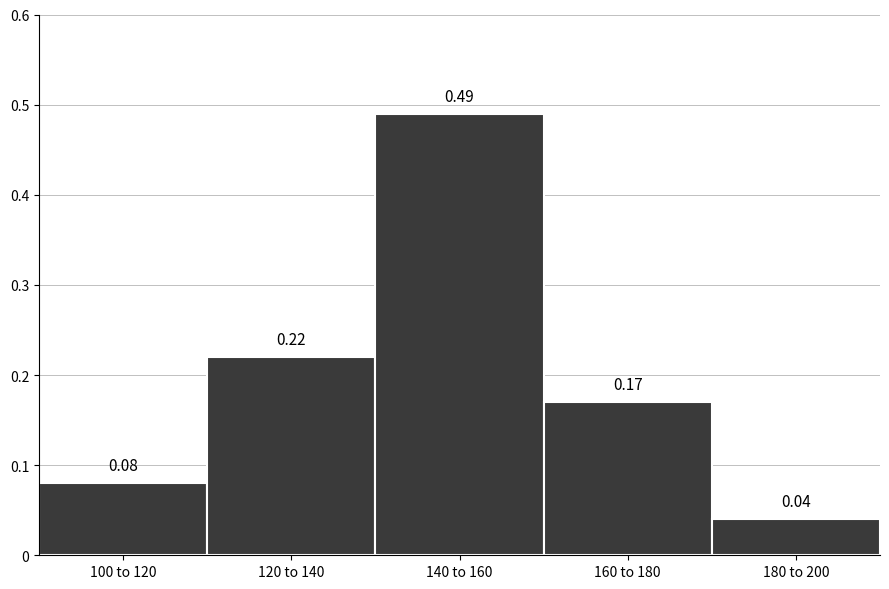

Rank the categories by value from lowest to highest.

180 to 200, 100 to 120, 160 to 180, 120 to 140, 140 to 160